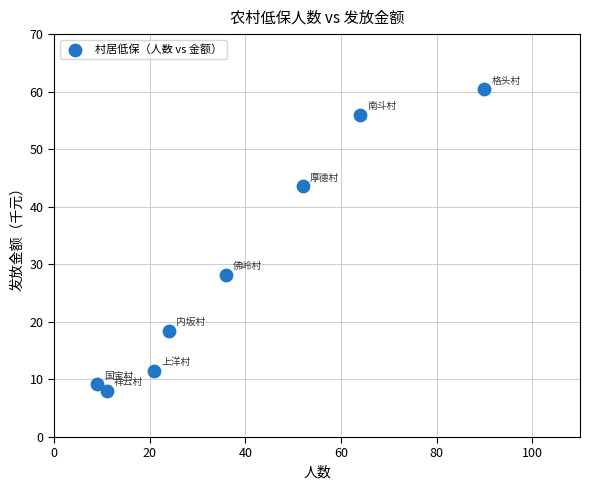

What is the range of Y values (max minus min)?

52.5